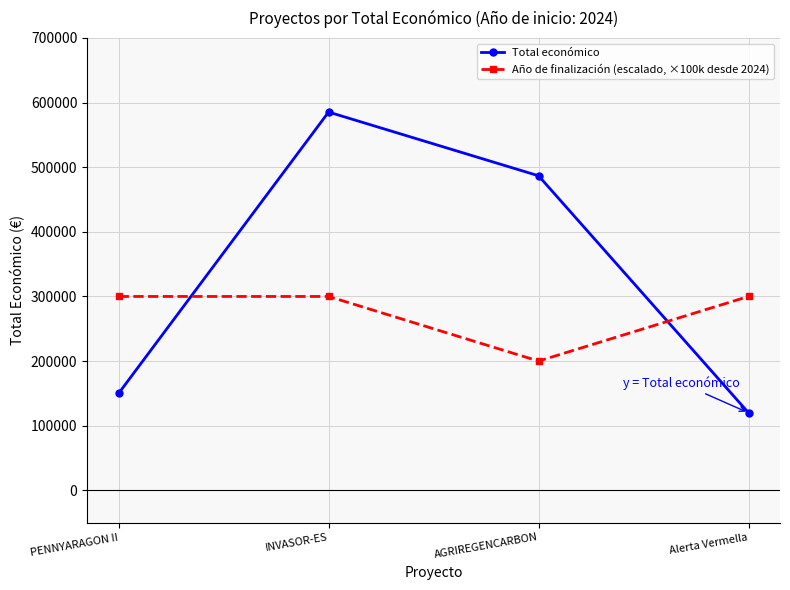

True or false: Año de finalización (escalado, ×100k desde 2024) and Total económico cross at least once.

True